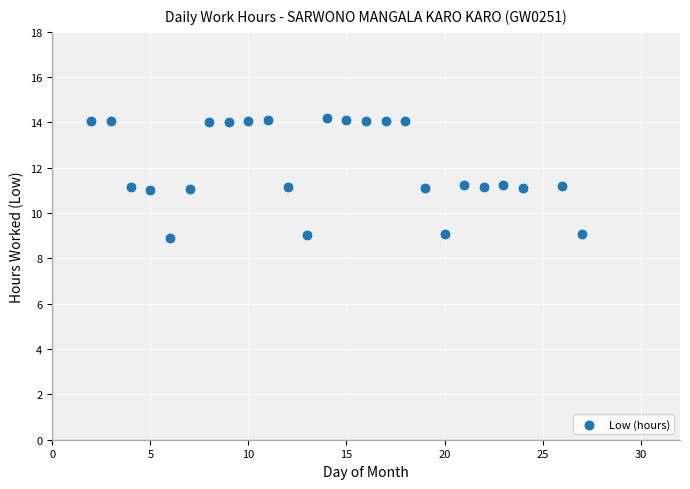

What is the range of X values (max minus min)?

25.0